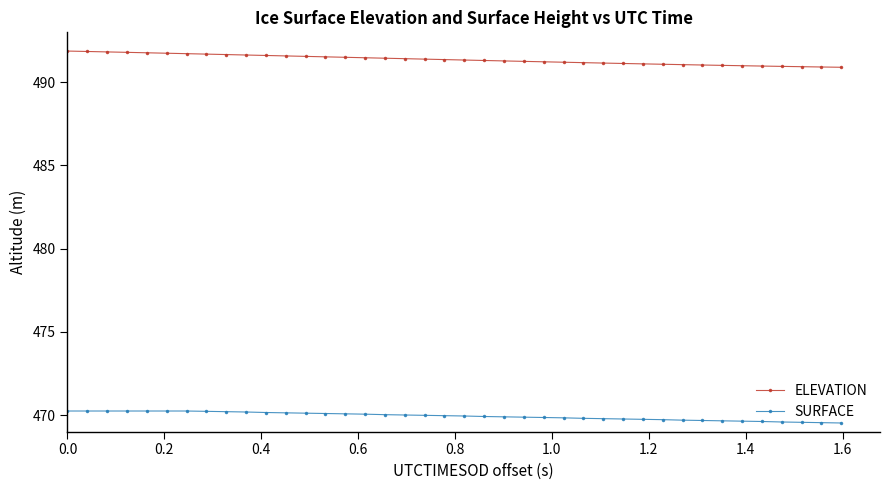

Which series has the largest total across all categories?

ELEVATION